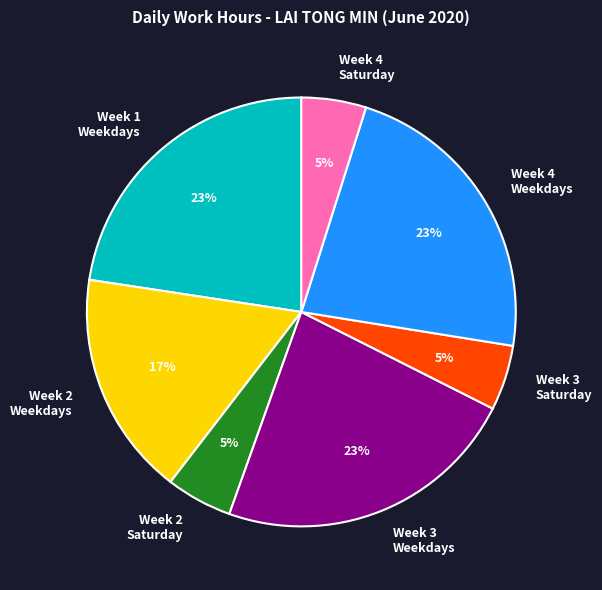

Between Week 4 Weekdays and Week 4 Saturday, which is larger?

Week 4 Weekdays